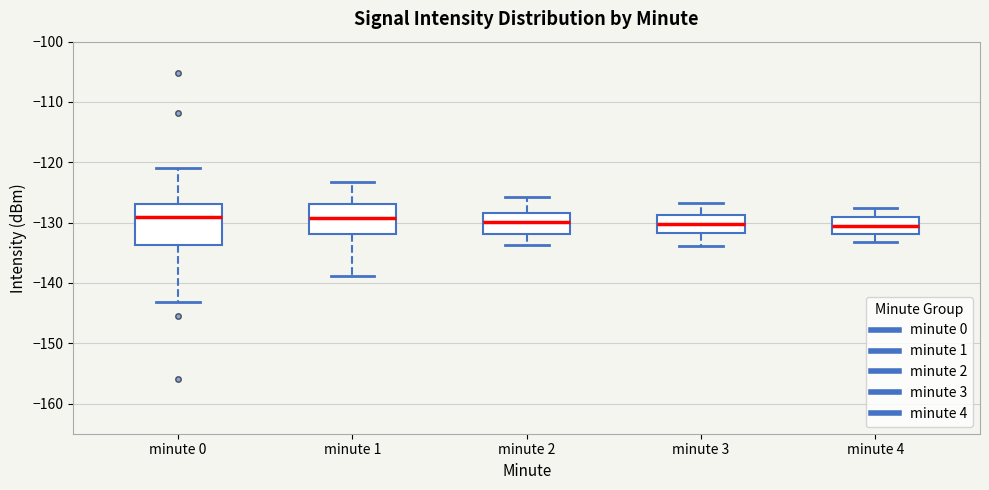

Reading left to right, transcribe this box plot: for each box, give where its median line is, the range the box spans, and where its two whiskers end, as read against the y-axis. The values are not printed on the chart, so give them approximately, as read against the axis.

minute 0: median -129, box -134 to -127, whiskers -143 to -121
minute 1: median -129, box -132 to -127, whiskers -139 to -123
minute 2: median -130, box -132 to -128, whiskers -134 to -126
minute 3: median -130, box -132 to -129, whiskers -134 to -127
minute 4: median -131, box -132 to -129, whiskers -133 to -128